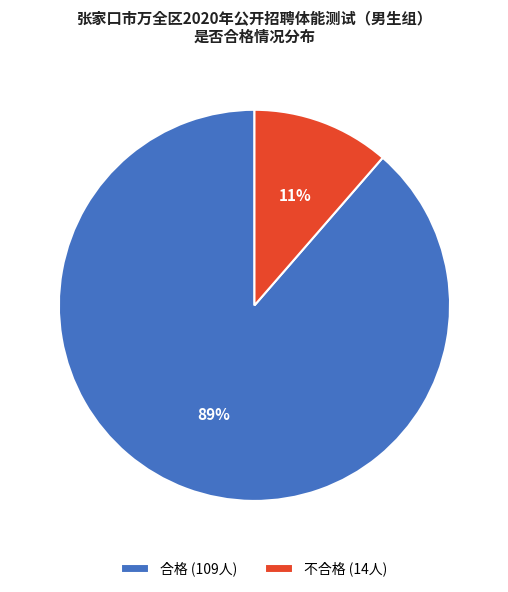

Which category has the biggest portion of the pie?

合格